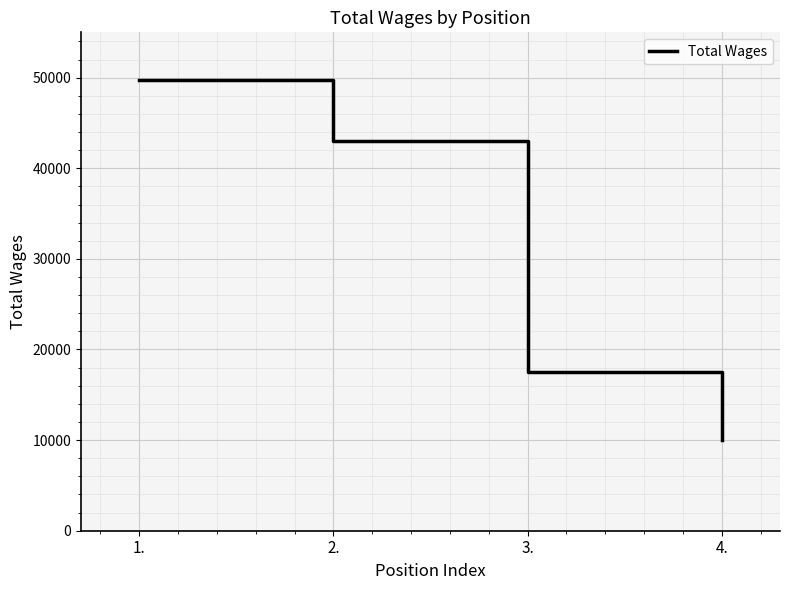

What position from the right is 3.?

2